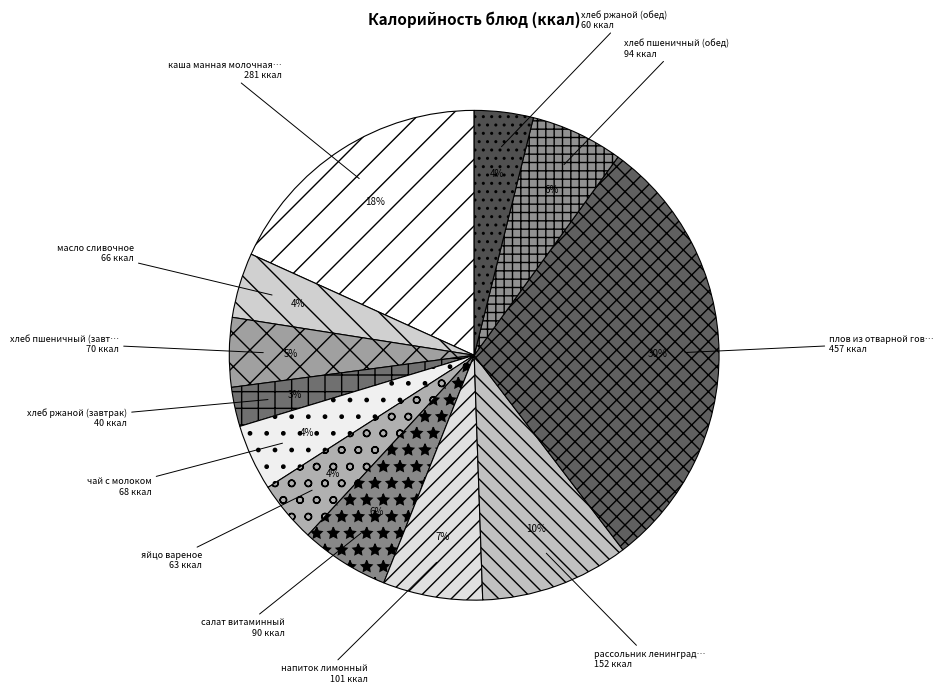

Rank the categories by value from lowest to highest.

хлеб ржаной (завтрак), хлеб ржаной (обед), яйцо вареное, масло сливочное, чай с молоком, хлеб пшеничный (завтрак), салат витаминный, хлеб пшеничный (обед), напиток лимонный, рассольник ленинградский, каша манная молочная жидкая, плов из отварной говядины